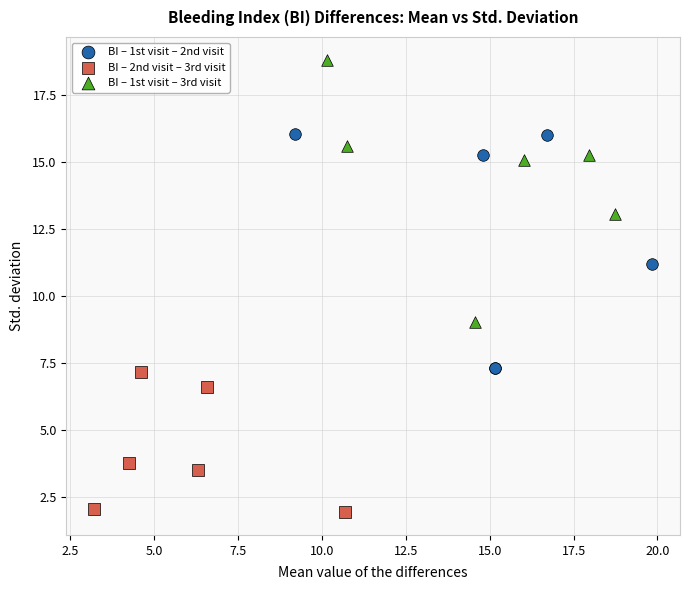

What are all the series names shown in the legend?

BI – 1st visit – 2nd visit, BI – 2nd visit – 3rd visit, BI – 1st visit – 3rd visit